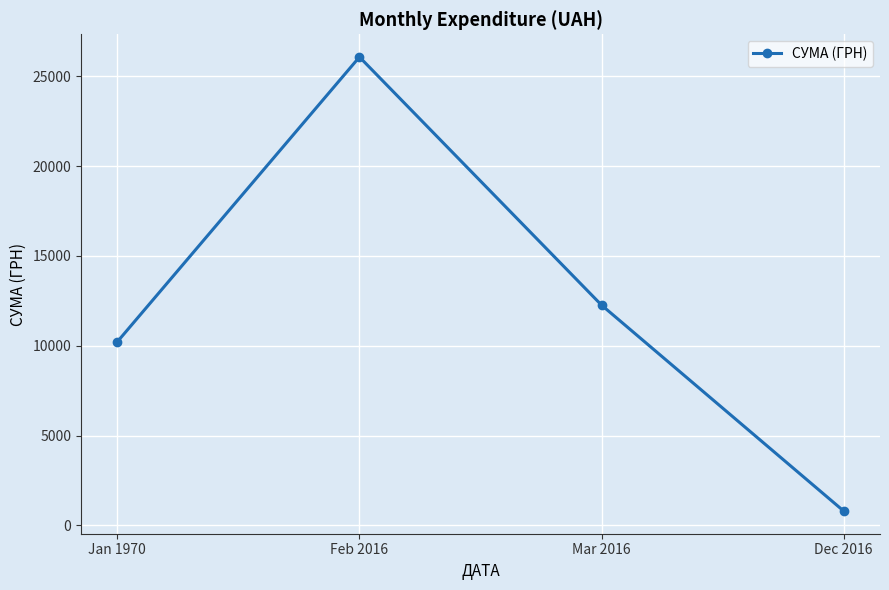

Which category has the highest value across all series?

Feb 2016